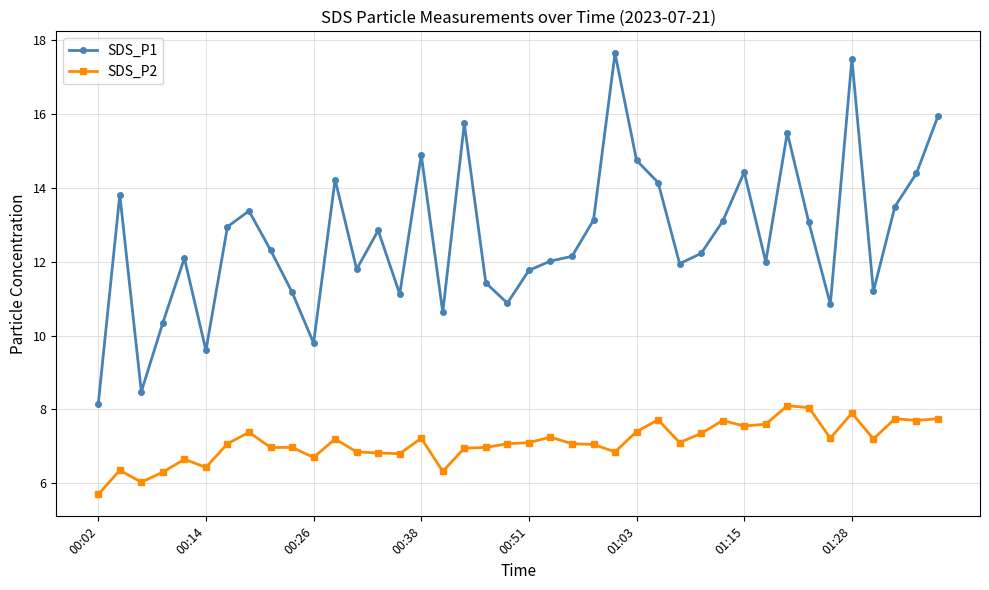

What is the value of the SDS_P1 point at the 11th from the left?

9.8